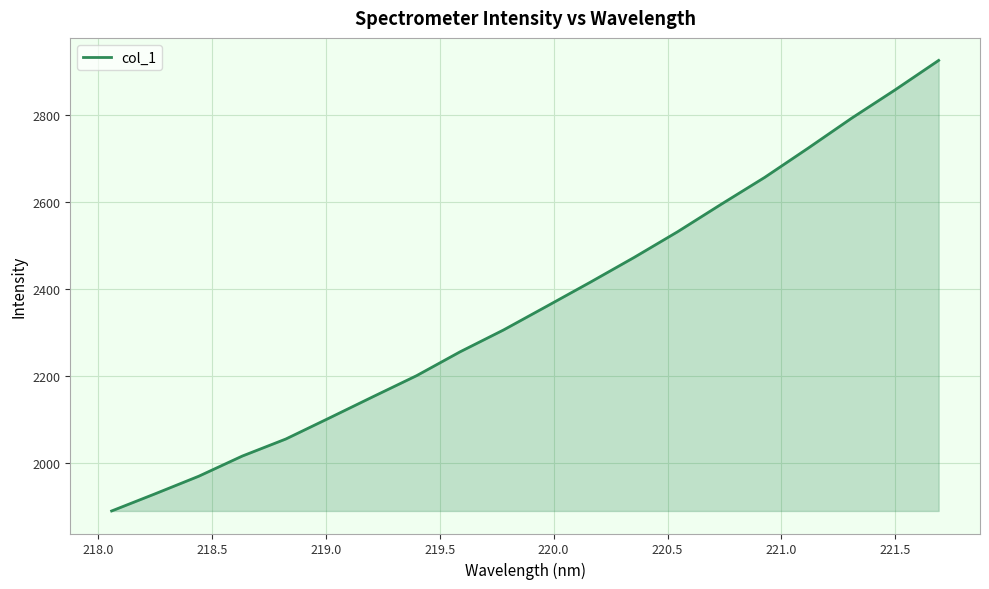

What is the maximum value shown in the chart?

2924.7